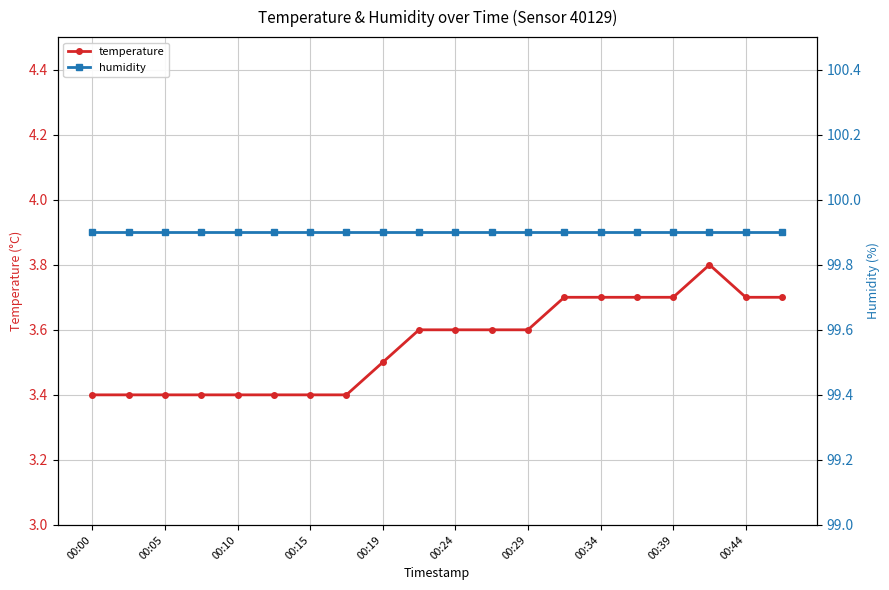

List the series in order of their overall mean, highest first.

humidity, temperature